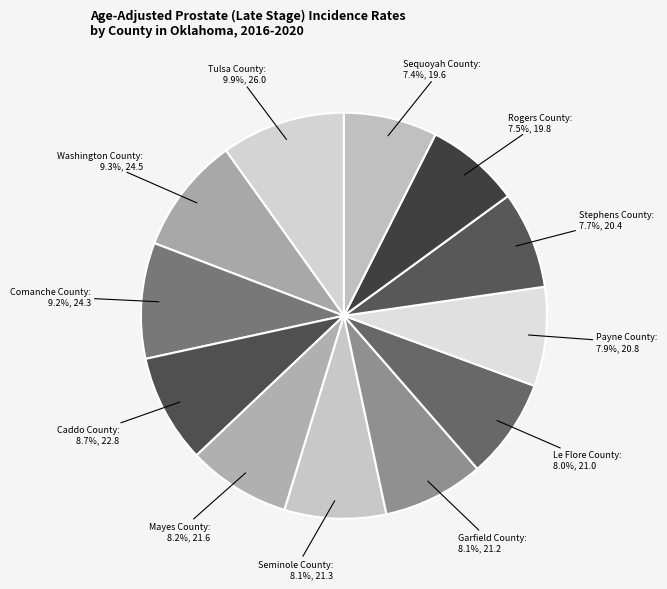

What is the ratio of the value at Washington County to the value at Mayes County?

1.1